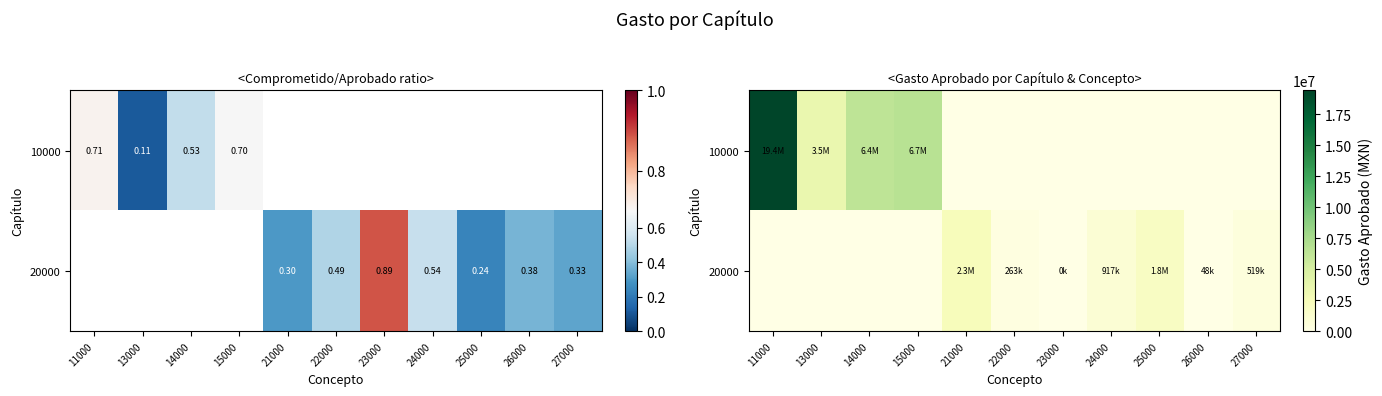

The 10000 series shows -6662324.4 at 25000. True or false?

False